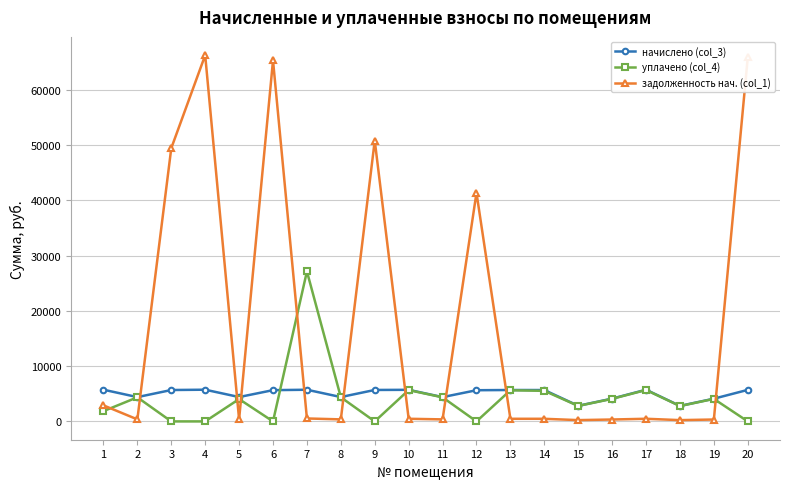

Which series has the largest range (max minus min)?

задолженность нач. (col_1)